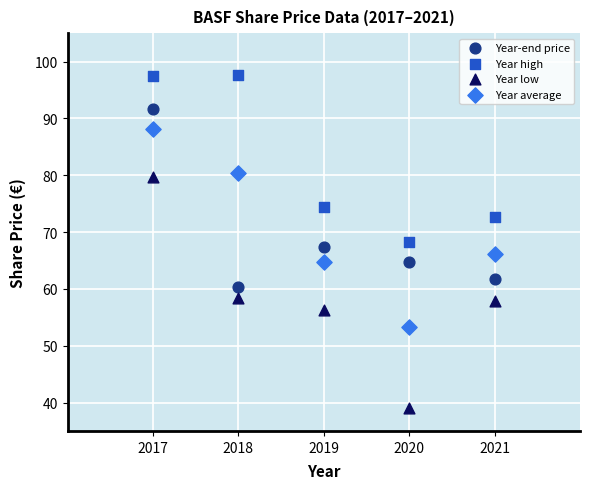

Which series has the largest Y range (max minus min)?

Year low